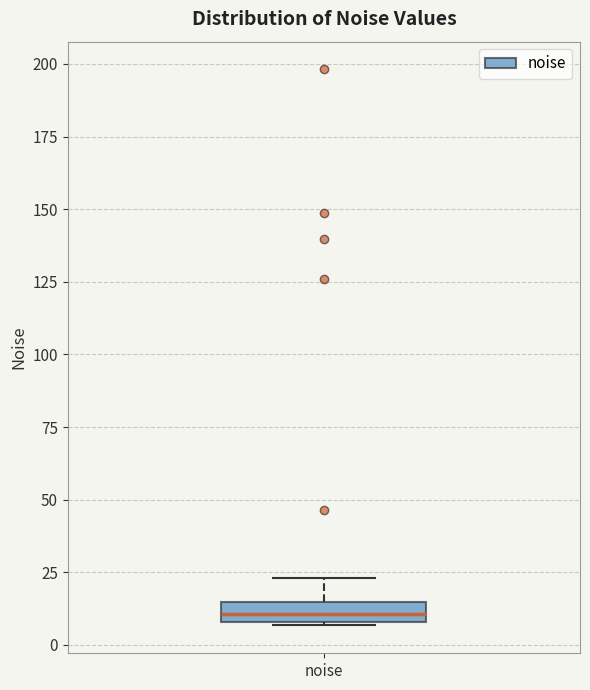

Where is the lower edge of the box for noise on the y-axis? The values are not printed on the chart, so give them approximately, as read against the axis.

10